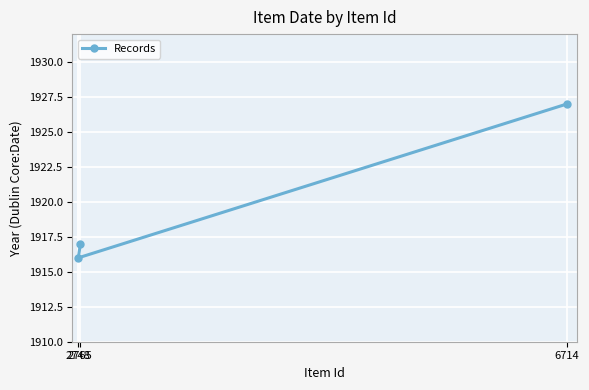

Between 2765 and 6714, which is larger?

6714